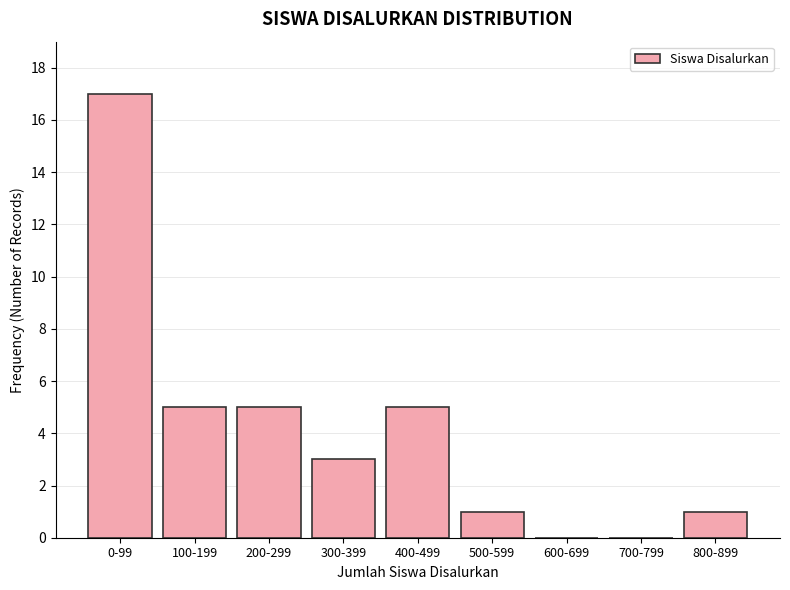

Reading left to right, transcribe all the data shown in this chart.

0-99=17	100-199=5	200-299=5	300-399=3	400-499=5	500-599=1	600-699=0	700-799=0	800-899=1